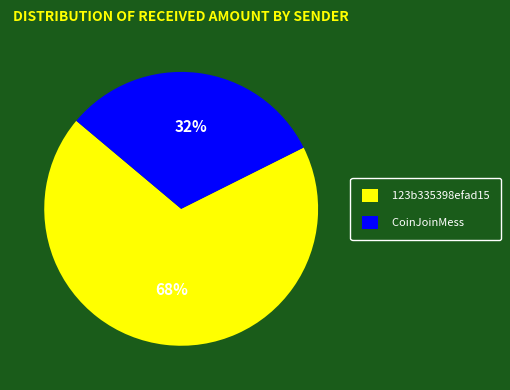

How many slices are in this pie chart?

2